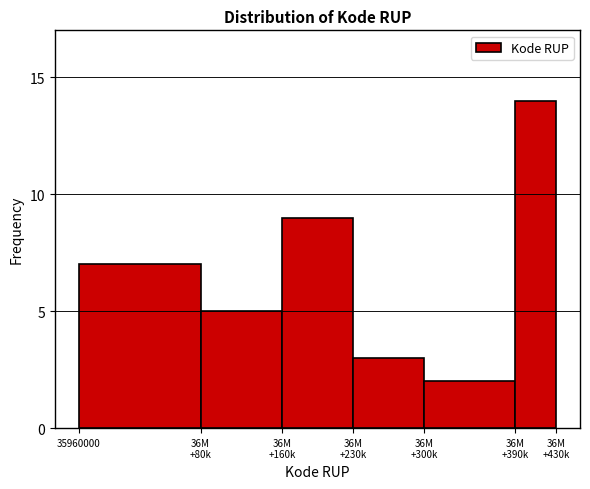

Reading left to right, extract all data points from this chart.

7	5	9	3	2	14